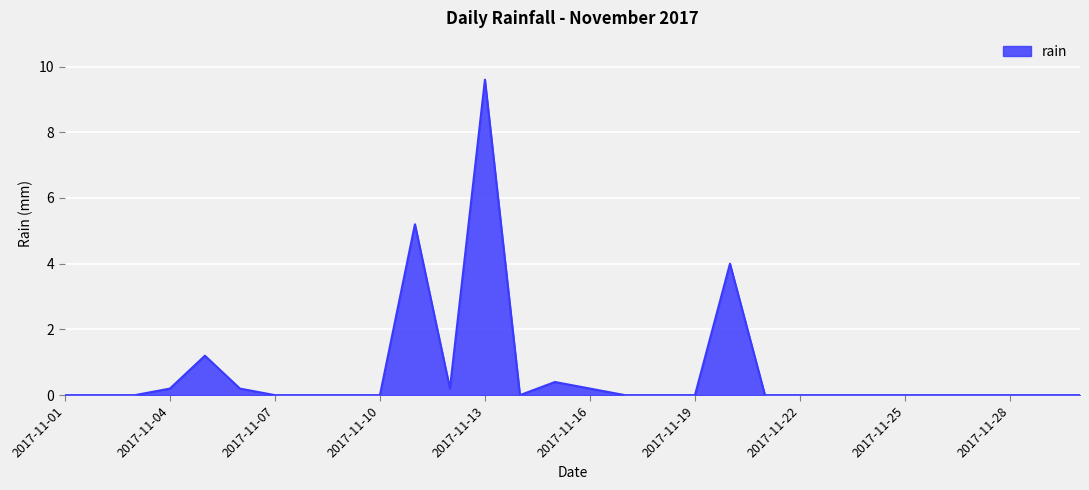

What is the maximum value shown in the chart?

9.6